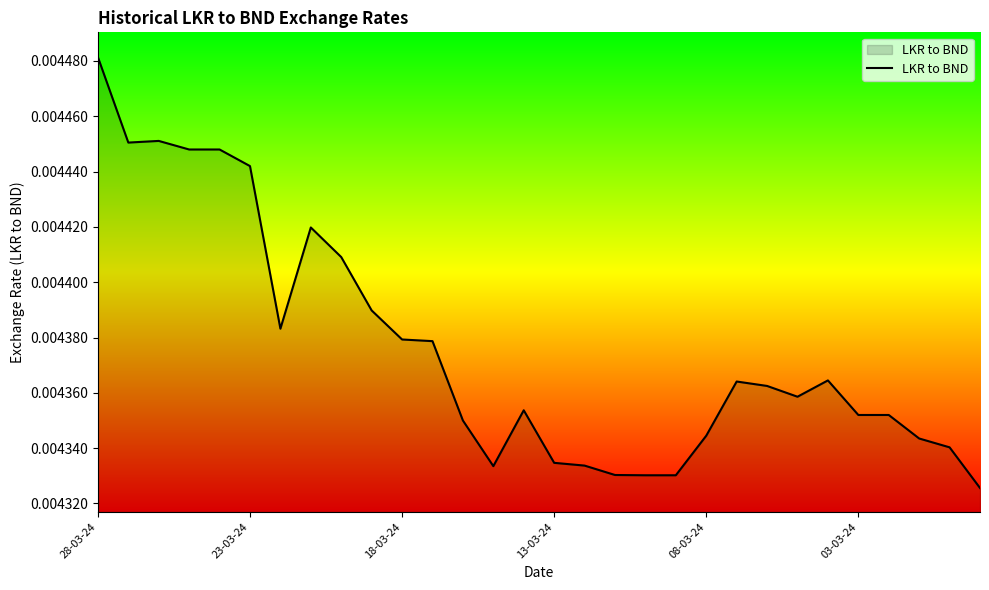

At which label is the value closest to 0?

29